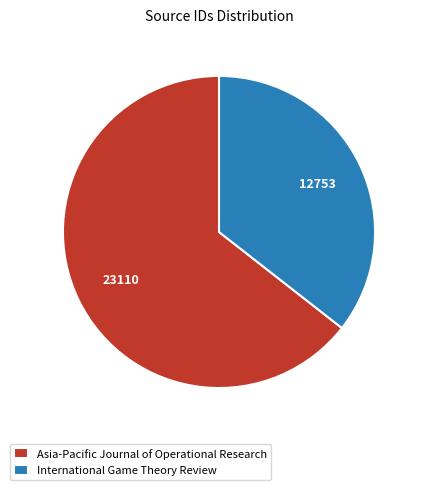

Is the sum of Asia-Pacific Journal of Operational Research and International Game Theory Review greater than half?

Yes